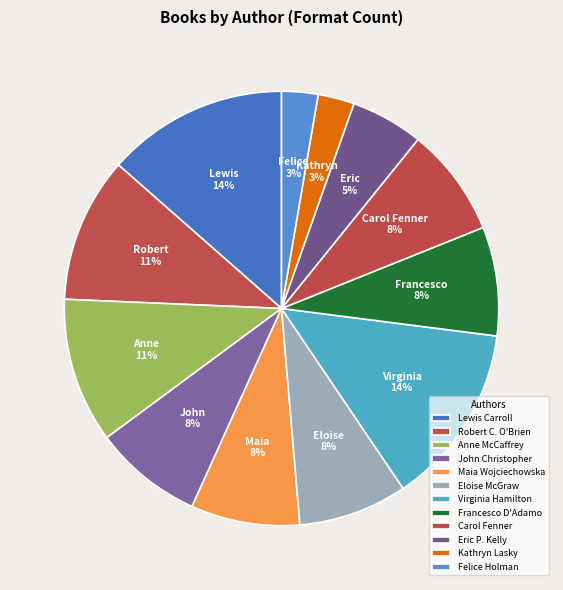

True or false: Francesco D'Adamo accounts for 8% of the total.

True